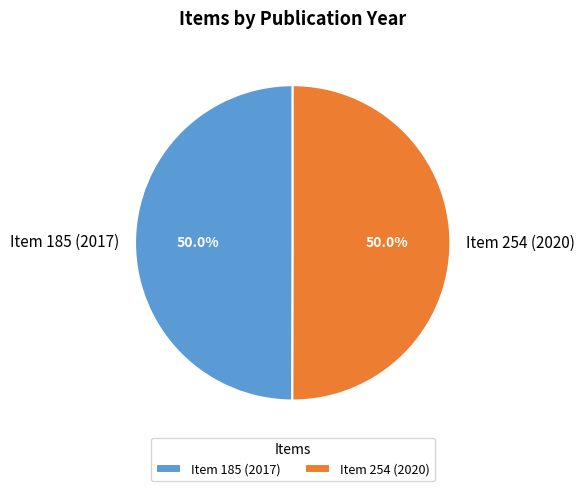

What percentage do Item 254 (2020) and Item 185 (2017) together represent?

100.0%